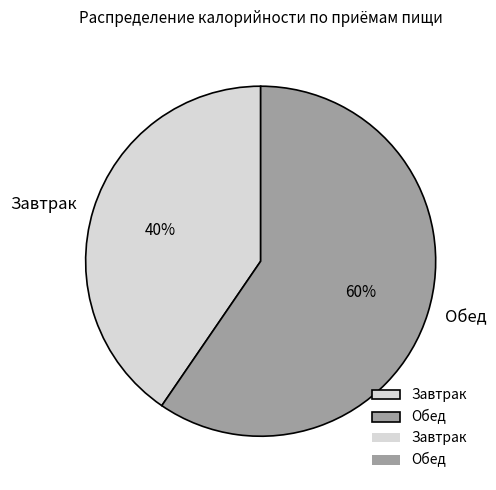

To the nearest percent, what portion does Завтрак represent?

40%